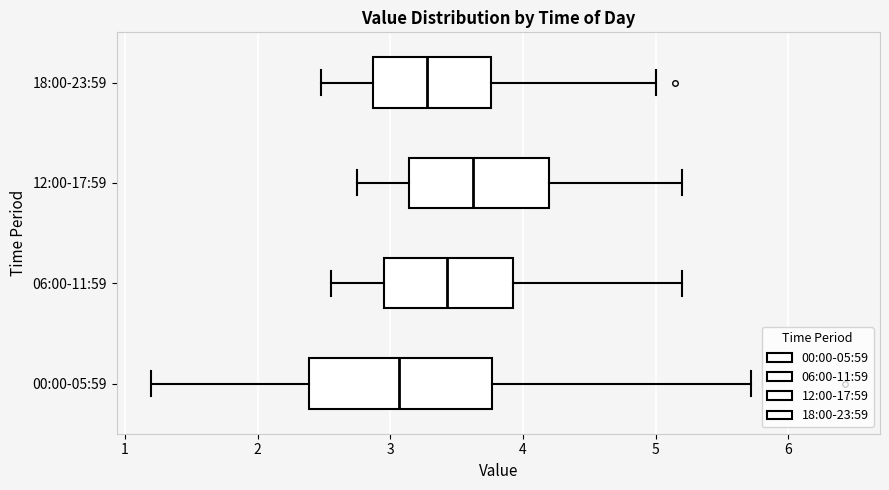

Comparing the boxes themselves (not the whiskers), which one is the widest?

00:00-05:59